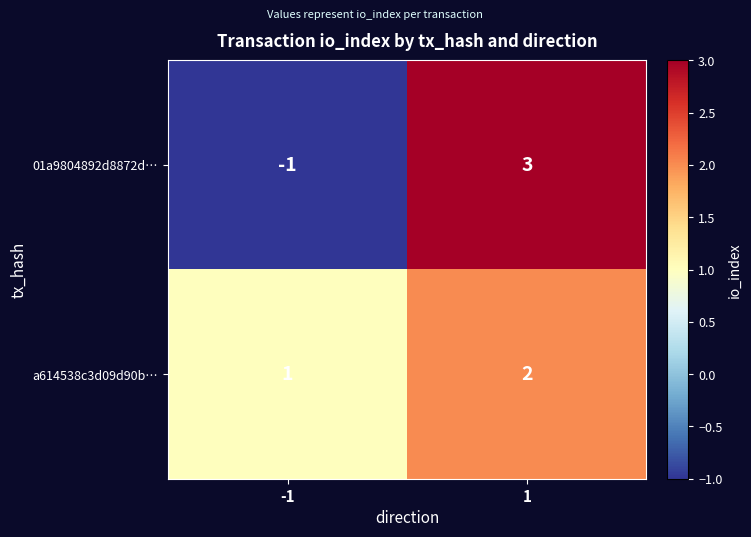

At which category is the sum across all series the highest?

1